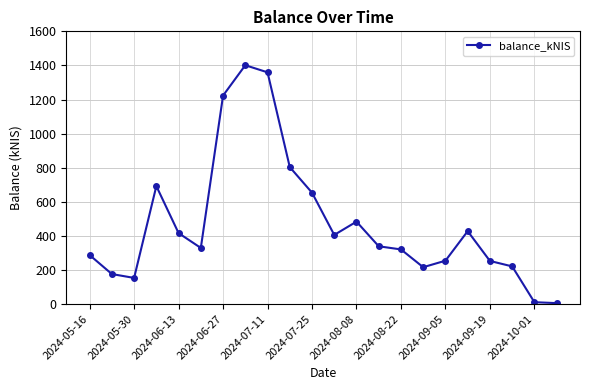

True or false: the data has more than 1 interior local peaks.

True